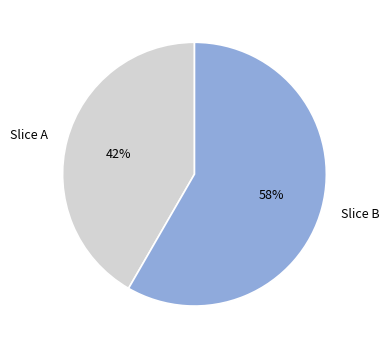

To the nearest percent, what is the combined percentage of Slice A and Slice B?

100%